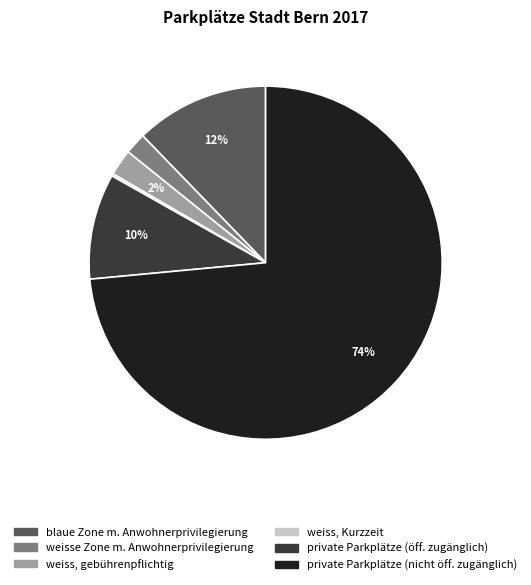

Is there a majority slice in this chart?

Yes